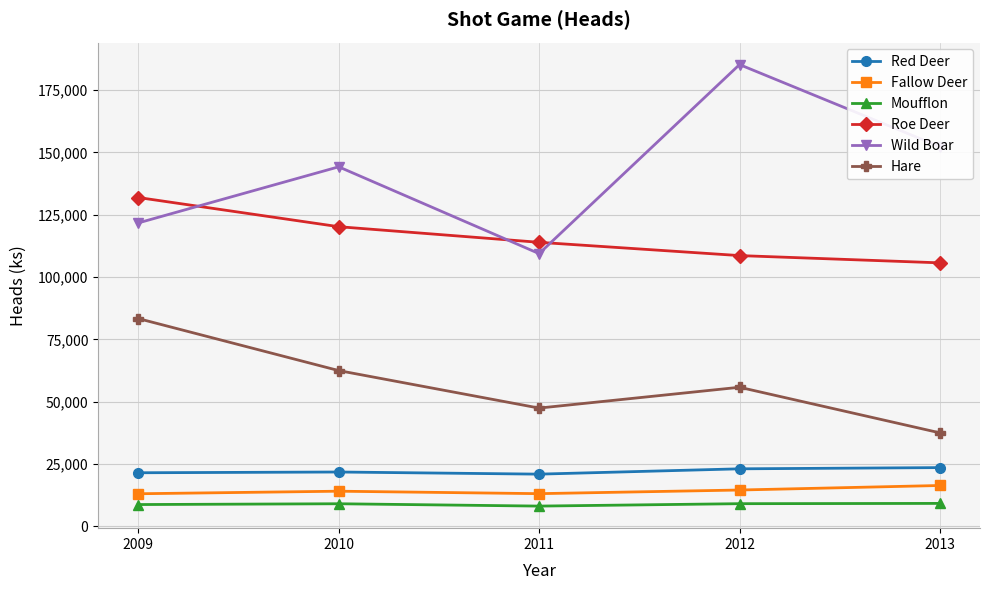

True or false: Wild Boar and Hare cross at least once.

False